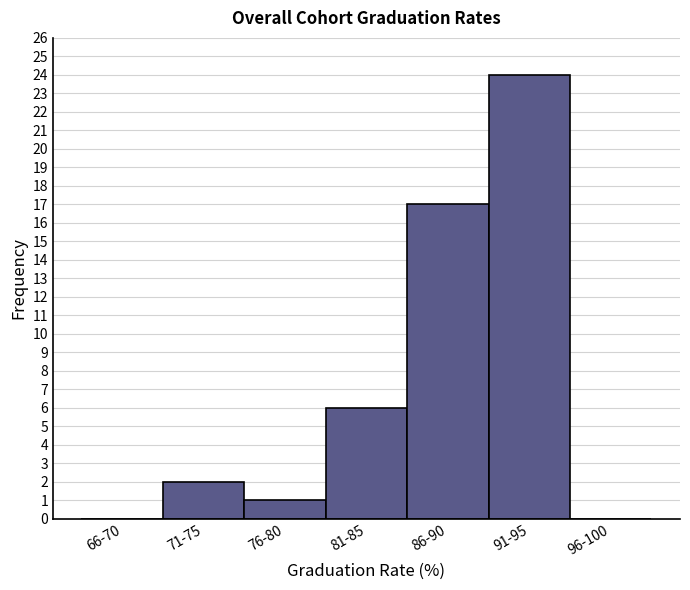

Reading left to right, what are all the values shown in this chart?

66-70=0	71-75=2	76-80=1	81-85=6	86-90=17	91-95=24	96-100=0